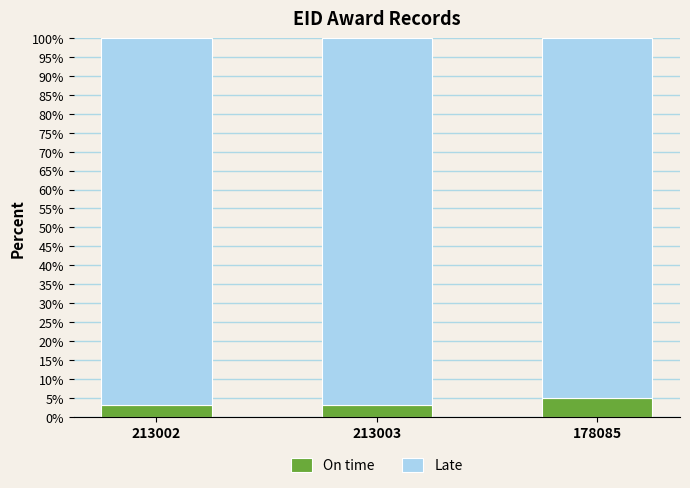

What is the sum of all On time values?

11.0